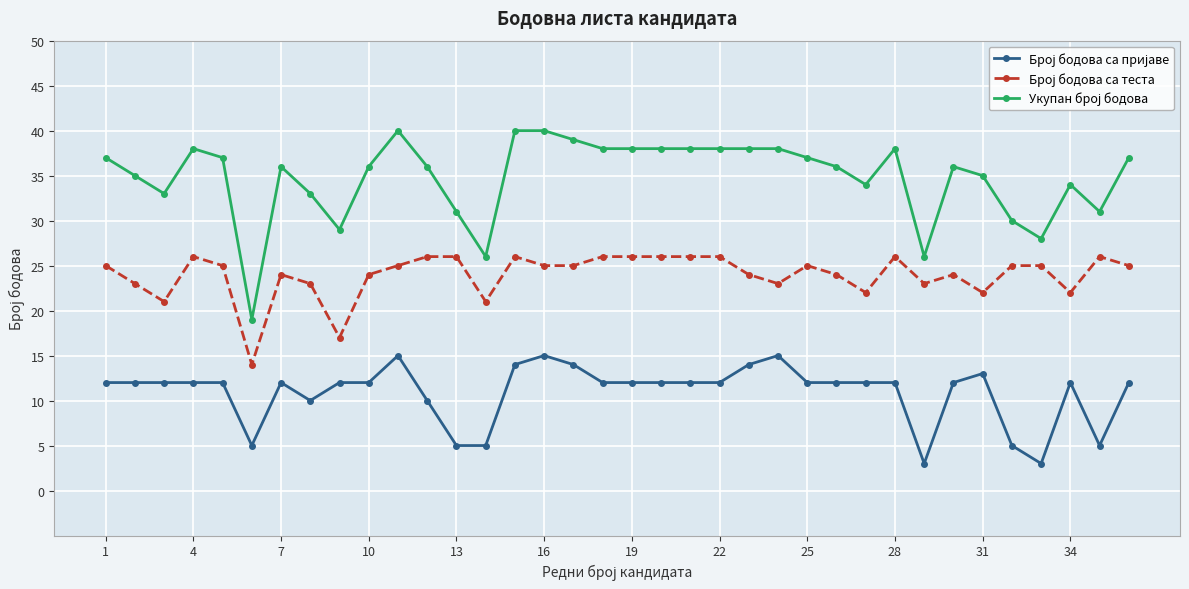

At how many categories does at least one series exceed 20?

35